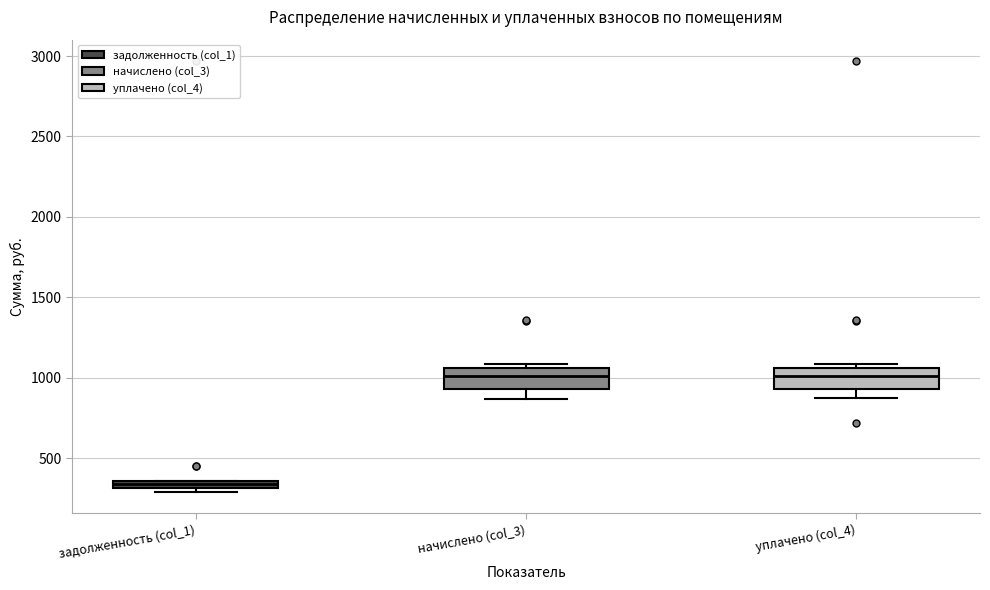

Where is the lower edge of the box for задолженность (col_1) on the y-axis? The values are not printed on the chart, so give them approximately, as read against the axis.

300